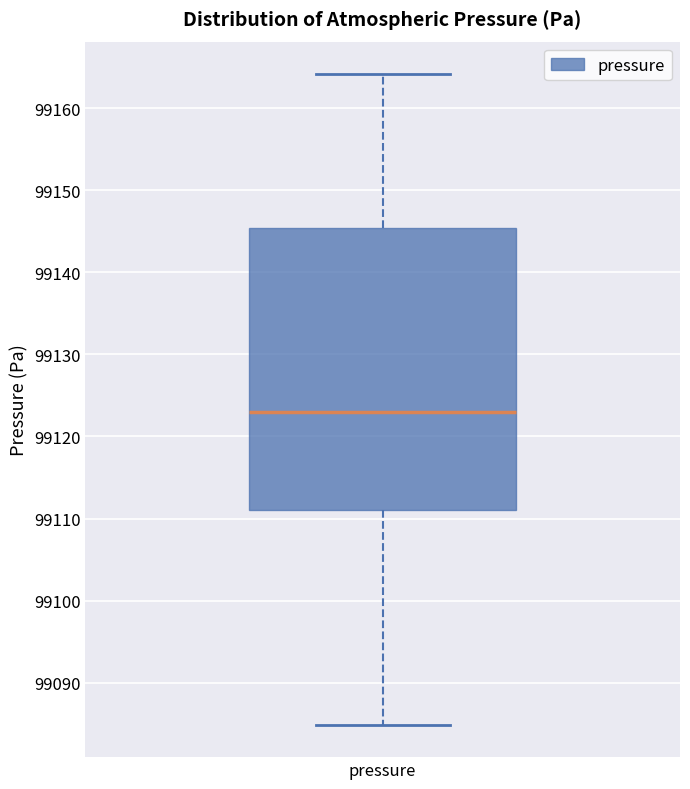

Read this box plot against the y-axis: the position of the median line, the range covered by the box, and the ends of both whiskers. The values are not printed on the chart, so give them approximately, as read against the axis.

median 99123, box 99111 to 99145, whiskers 99085 to 99164